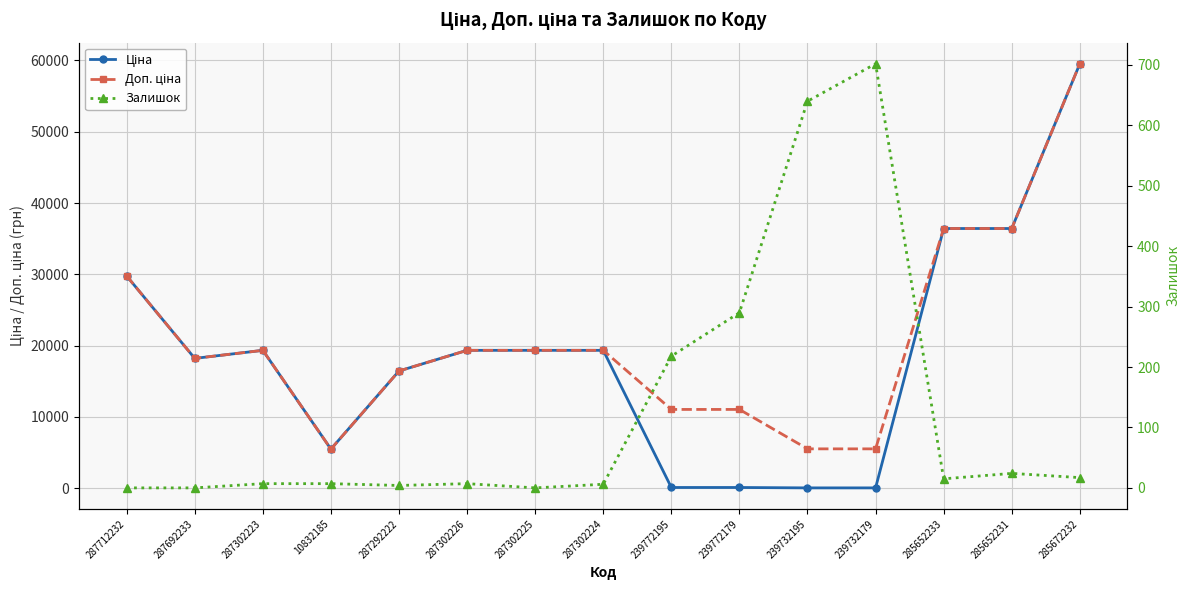

True or false: Залишок has a value of 640.0 at 239732195.

True